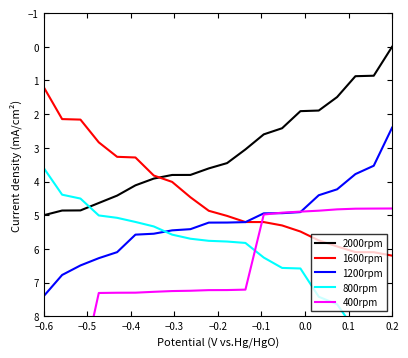

True or false: 800rpm has more than 0 interior local peaks.

False